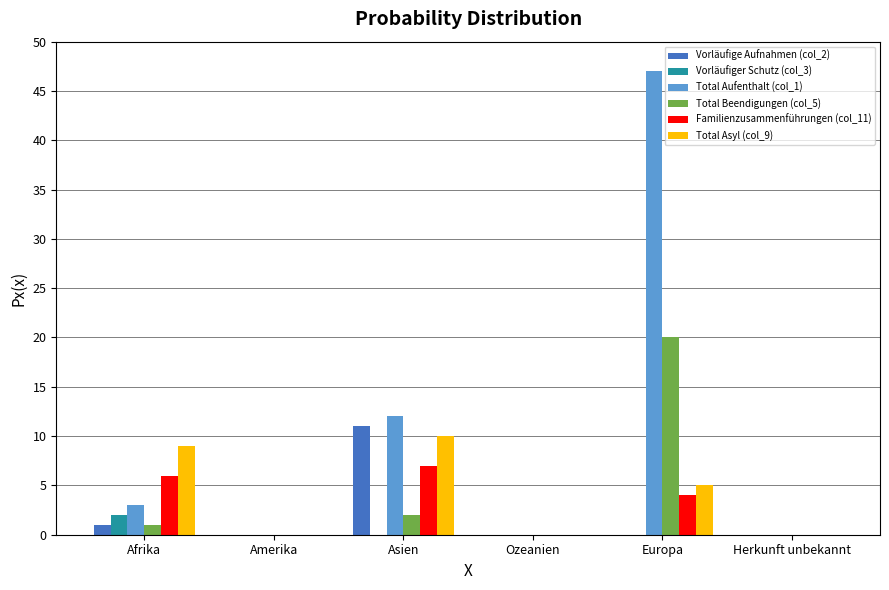

What are all the series names shown in the legend?

Vorläufige Aufnahmen (col_2), Vorläufiger Schutz (col_3), Total Aufenthalt (col_1), Total Beendigungen (col_5), Familienzusammenführungen (col_11), Total Asyl (col_9)